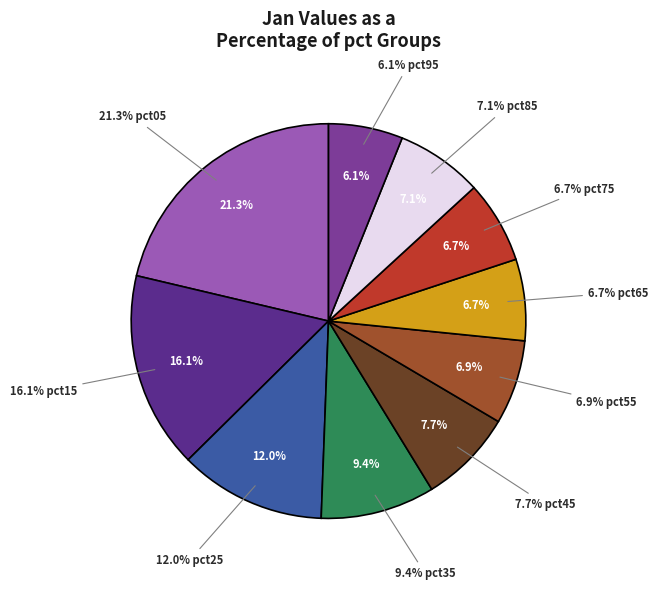

Which category has the smallest portion of the pie?

pct95